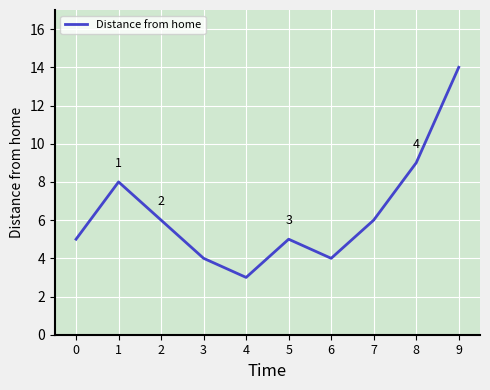

Between 7 and 0, which is larger?

7